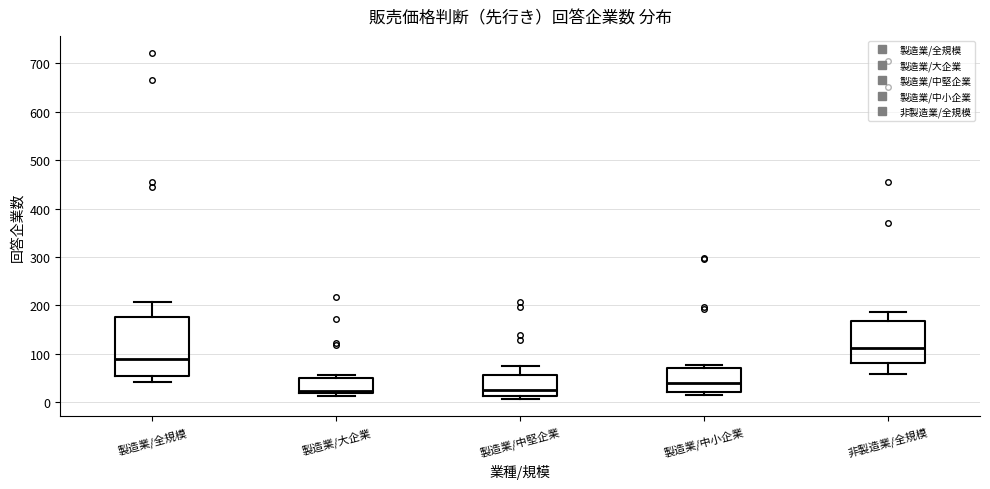

Where does the lower whisker of the box for 非製造業/全規模 end on the y-axis? The values are not printed on the chart, so give them approximately, as read against the axis.

60